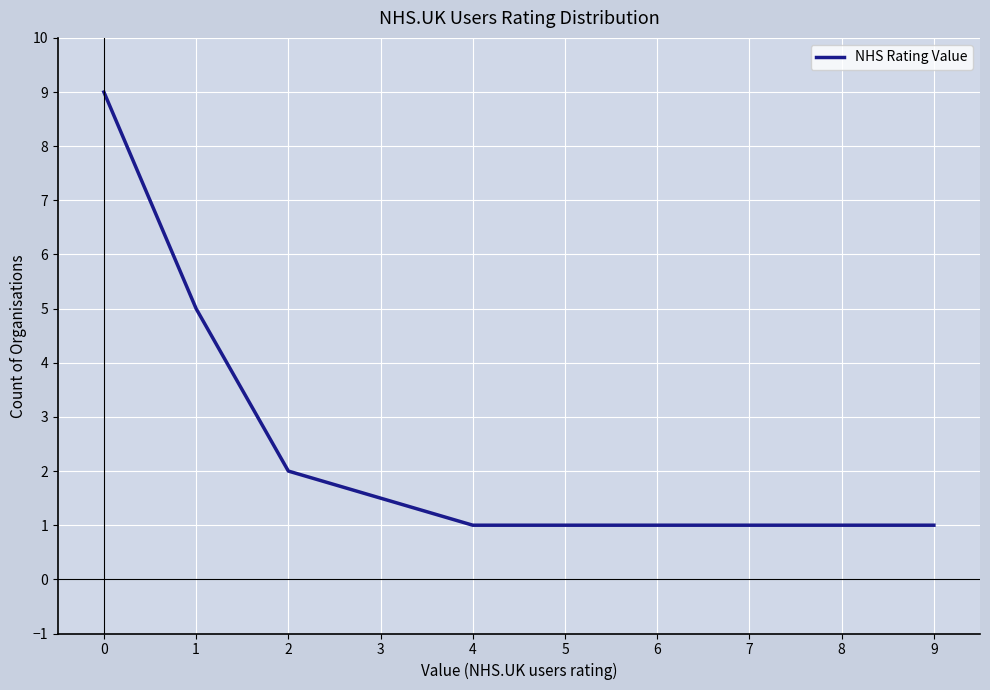

What is the smallest value displayed?

1